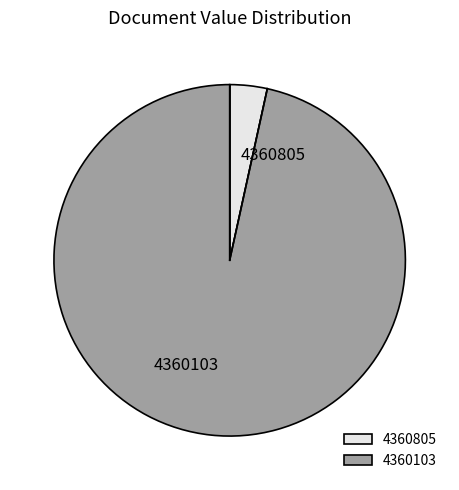

True or false: 4360805 accounts for 15% of the total.

False